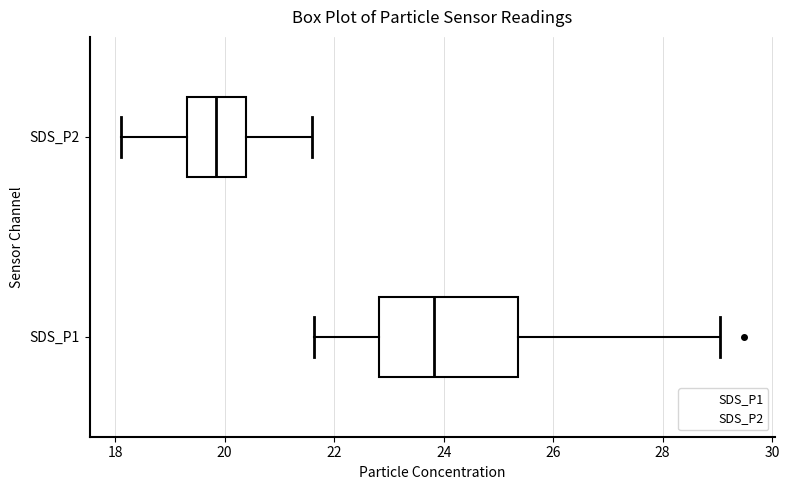

Comparing the boxes themselves (not the whiskers), which one is the widest?

SDS_P1